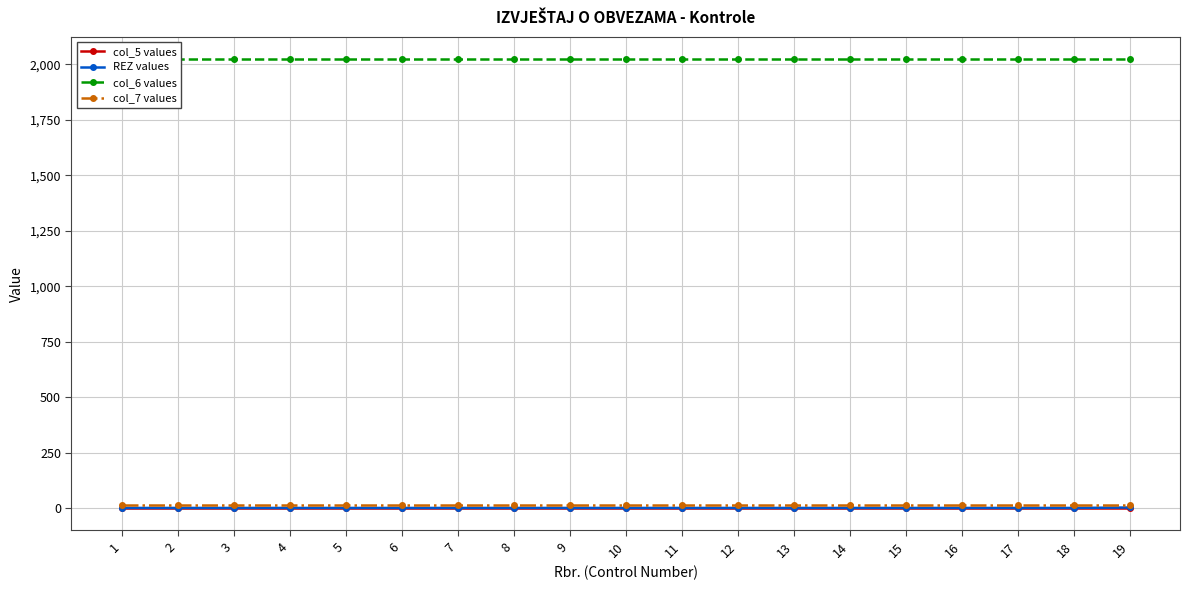

Is the value of col_5 values at 3 greater than the value of REZ values at 10?

No